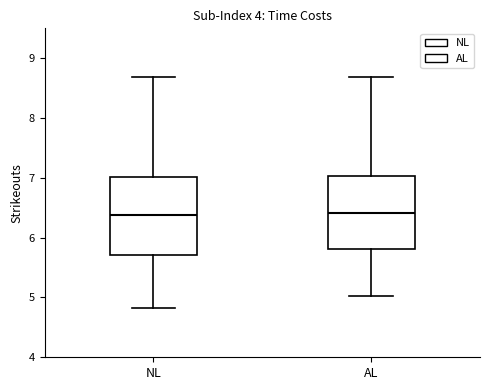

Where does the upper whisker of the box for AL end on the y-axis? The values are not printed on the chart, so give them approximately, as read against the axis.

8.7